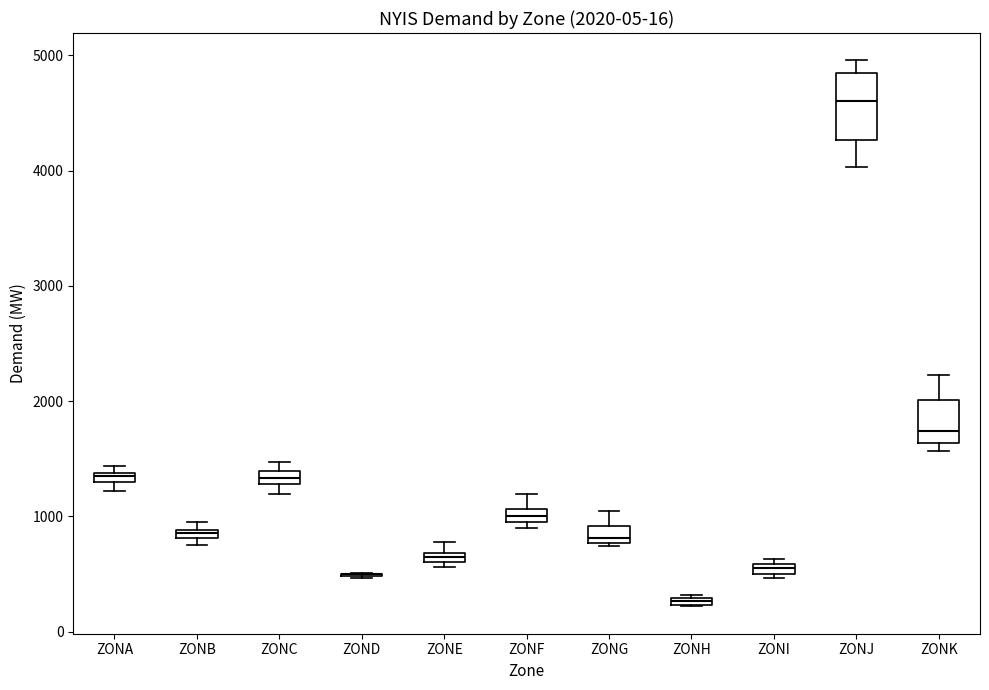

Which box is the tallest, from its lower edge to its upper edge?

ZONJ